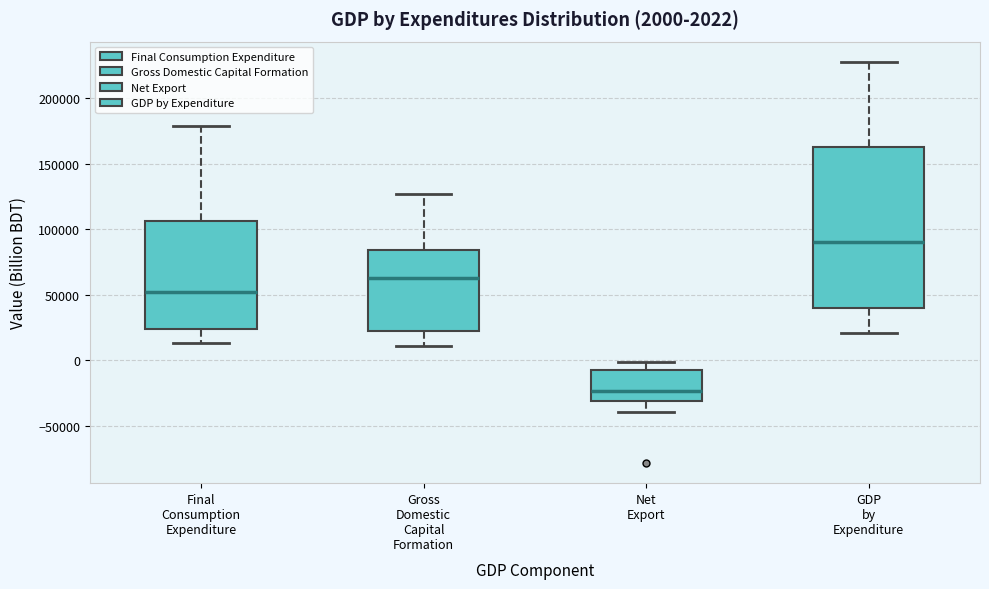

Which box is the tallest, from its lower edge to its upper edge?

GDP by Expenditure